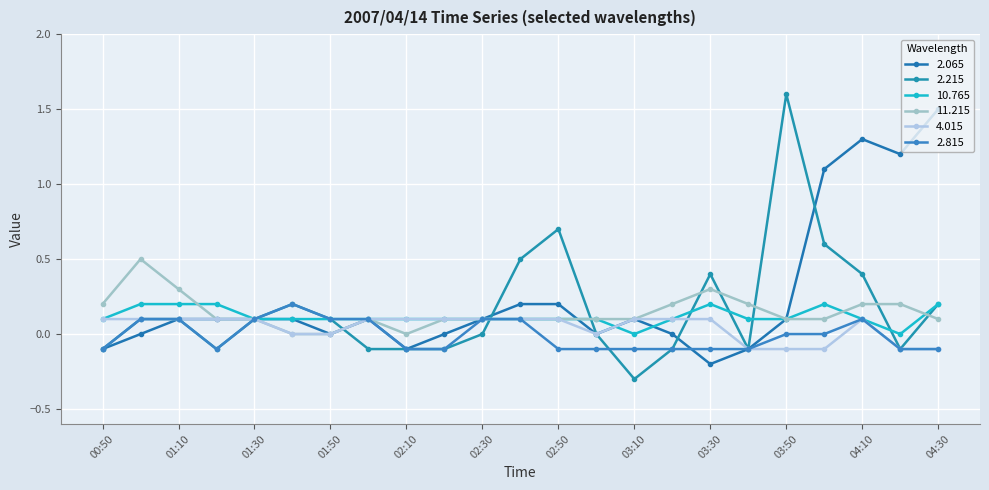

Reading right to left, extract all data points from this chart.

2.065: 1.5	1.2	1.3	1.1	0.1	-0.1	-0.2	-0.0	0.1	0.0	0.2	0.2	0.1	0.0	-0.1	0.1	0.0	0.1	0.1	0.1	0.1	-0.0	-0.1
2.215: 0.2	-0.1	0.4	0.6	1.6	-0.1	0.4	-0.1	-0.3	0.0	0.7	0.5	0.0	-0.1	-0.1	-0.1	0.1	0.2	0.1	-0.1	0.1	0.1	-0.1
10.765: 0.2	0.0	0.1	0.2	0.1	0.1	0.2	0.1	0.0	0.1	0.1	0.1	0.1	0.1	0.1	0.1	0.1	0.1	0.1	0.2	0.2	0.2	0.1
11.215: 0.1	0.2	0.2	0.1	0.1	0.2	0.3	0.2	0.1	0.1	0.1	0.1	0.1	0.1	0.0	0.1	0.0	0.0	0.1	0.1	0.3	0.5	0.2
4.015: -0.1	-0.1	0.1	-0.1	-0.1	-0.1	0.1	0.1	0.1	0.0	0.1	0.1	0.1	0.1	0.1	0.1	0.0	0.0	0.1	0.1	0.1	0.1	0.1
2.815: -0.1	-0.1	0.1	-0.0	0.0	-0.1	-0.1	-0.1	-0.1	-0.1	-0.1	0.1	0.1	-0.1	-0.1	0.1	0.1	0.2	0.1	-0.1	0.1	0.1	-0.1